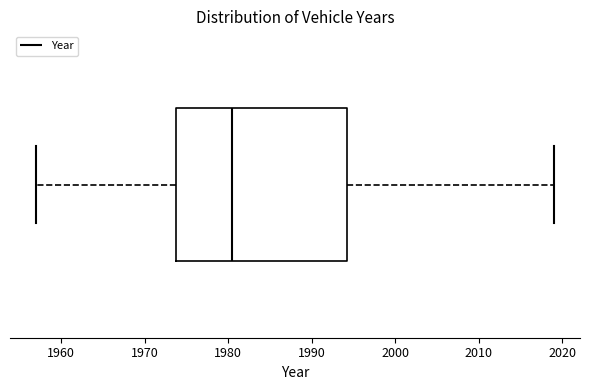

Transcribe this box plot: give where the median line is, the range the box spans, and where the two whiskers end, as read against the x-axis. The values are not printed on the chart, so give them approximately, as read against the axis.

median 1981, box 1974 to 1994, whiskers 1957 to 2019